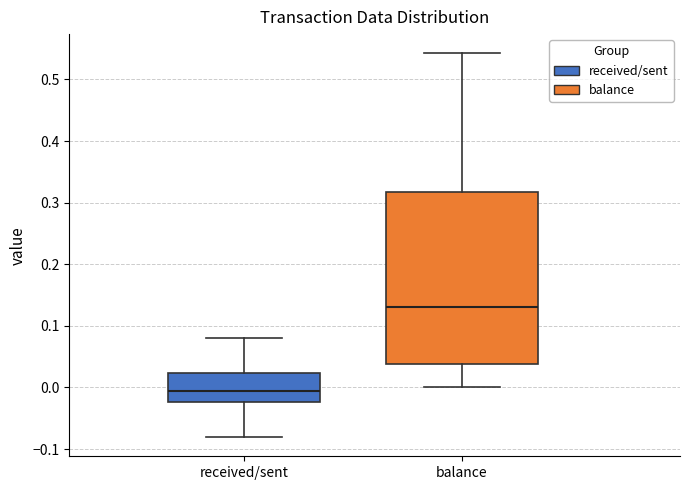

Where does the lower whisker of the box for received/sent end on the y-axis? The values are not printed on the chart, so give them approximately, as read against the axis.

-0.08